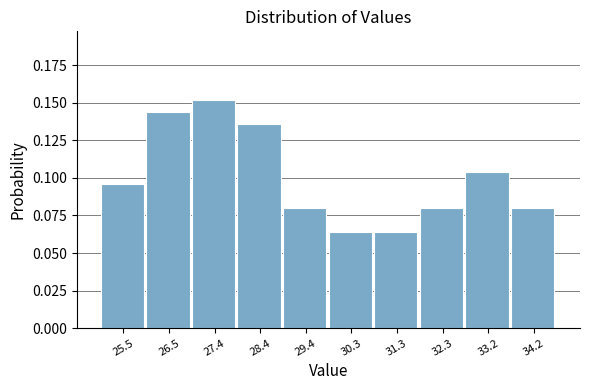

Reading left to right, transcribe this chart: for each bar, give the range it covers on the x-axis and its height. Neither the bar edges nor the heights are printed on the chart, so give them approximately, as read against the axes.

25.00 to 25.97: 0.095
25.97 to 26.94: 0.145
26.94 to 27.91: 0.150
27.91 to 28.88: 0.135
28.88 to 29.85: 0.080
29.85 to 30.82: 0.065
30.82 to 31.79: 0.065
31.79 to 32.76: 0.080
32.76 to 33.73: 0.105
33.73 to 34.70: 0.080